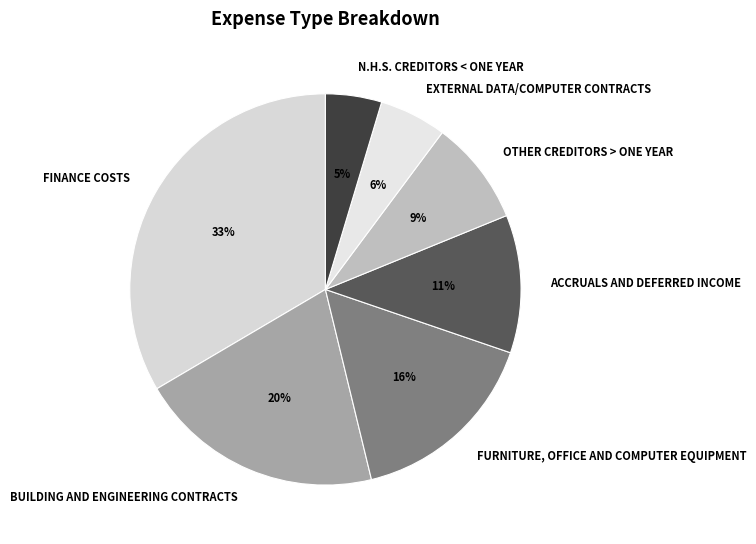

Combined, do FURNITURE, OFFICE AND COMPUTER EQUIPMENT and OTHER CREDITORS > ONE YEAR account for over 50%?

No